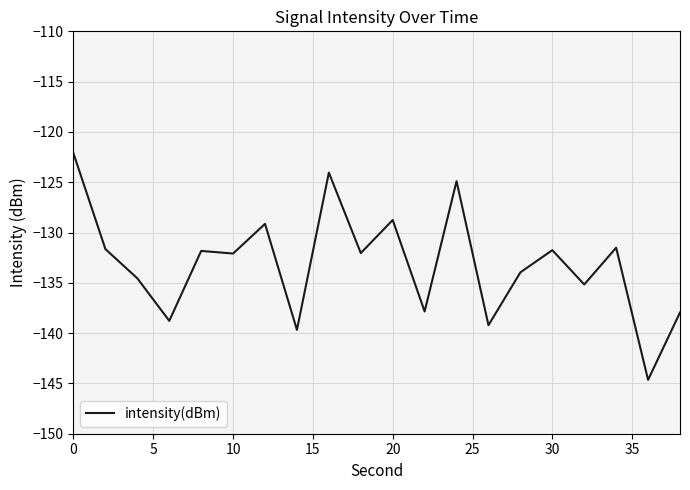

What is the smallest value displayed?

-144.6